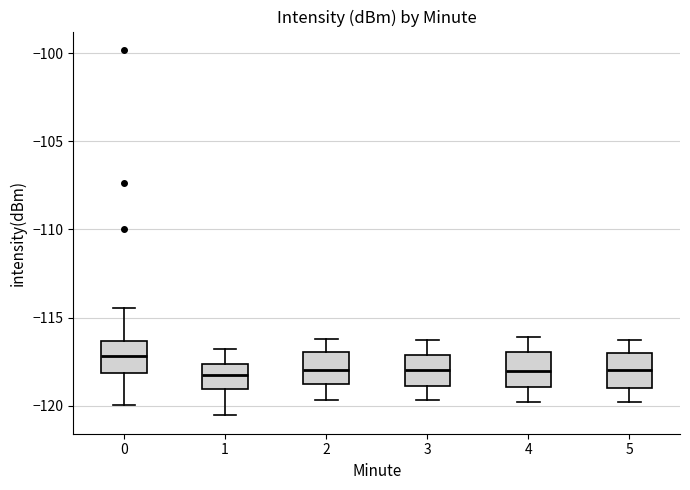

Reading left to right, read every box against the y-axis: the position of its median line, the range the box covers, and the ends of its whiskers. The values are not printed on the chart, so give them approximately, as read against the axis.

0: median -117.0, box -118.0 to -116.5, whiskers -120.0 to -114.5
1: median -118.0, box -119.0 to -117.5, whiskers -120.5 to -117.0
2: median -118.0, box -118.5 to -117.0, whiskers -119.5 to -116.0
3: median -118.0, box -119.0 to -117.0, whiskers -119.5 to -116.5
4: median -118.0, box -119.0 to -117.0, whiskers -120.0 to -116.0
5: median -118.0, box -119.0 to -117.0, whiskers -120.0 to -116.5